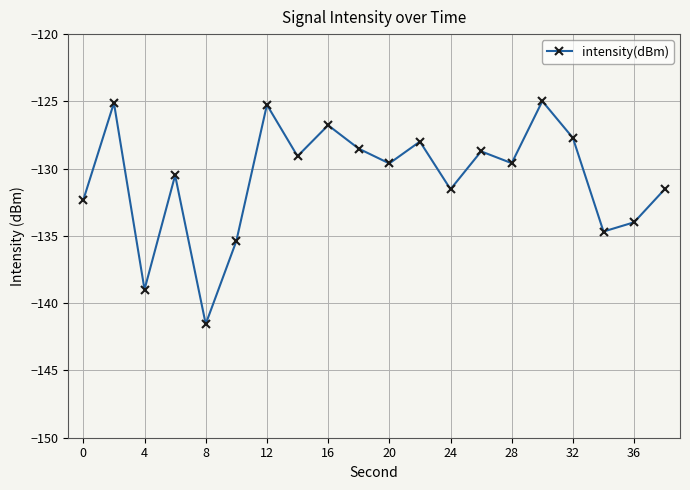

What is the maximum value shown in the chart?

-125.0